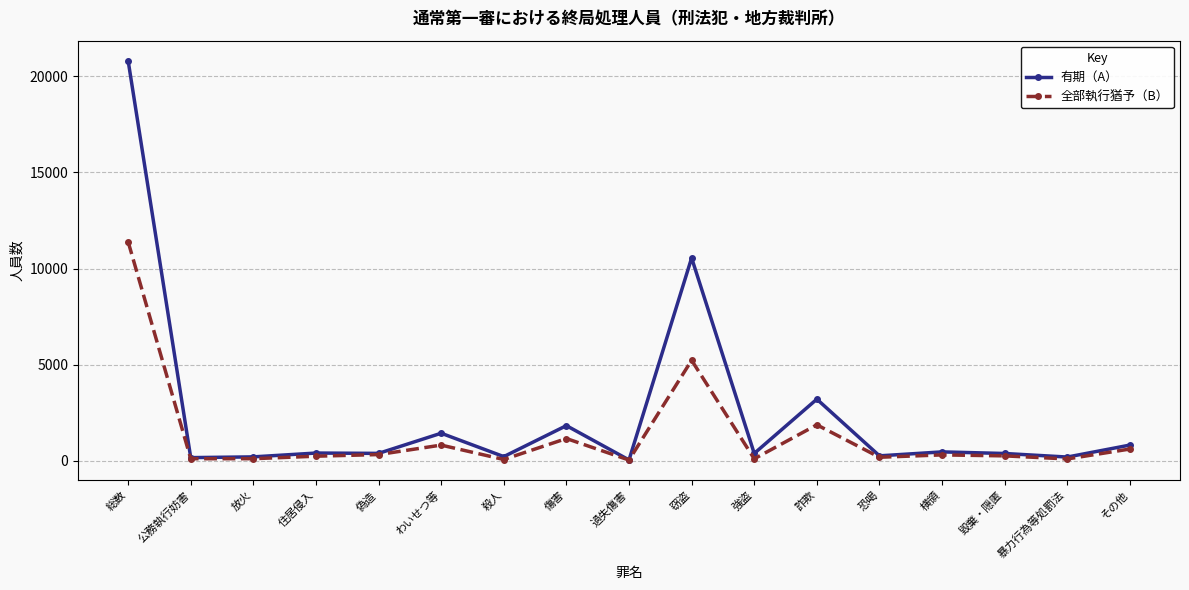

What is the sum of all 有期（A） values?

41642